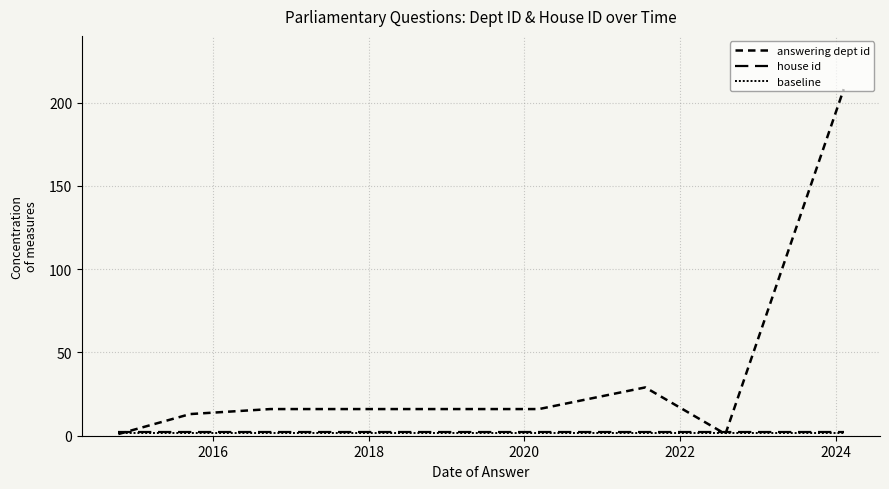

What is the label of the 5th point from the left?

2022